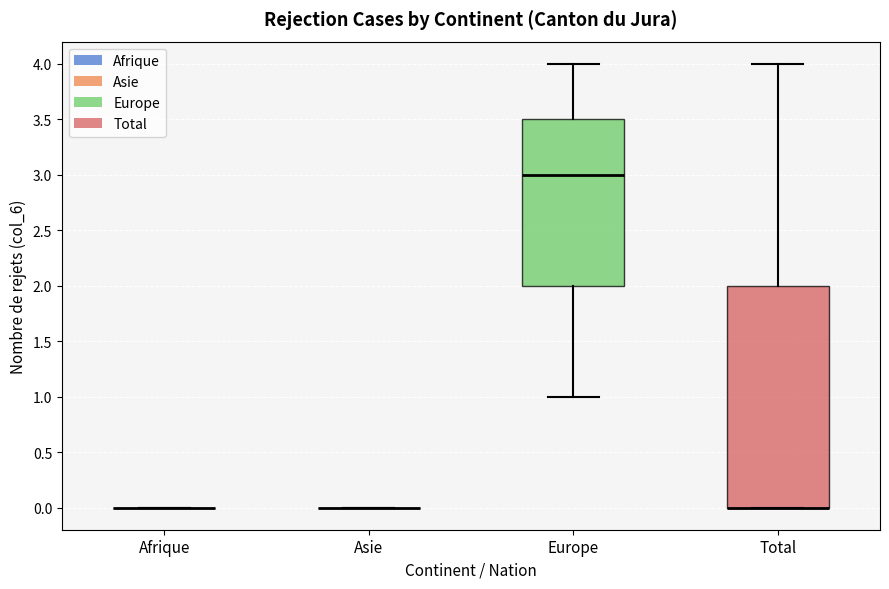

Which box is the tallest, from its lower edge to its upper edge?

Total